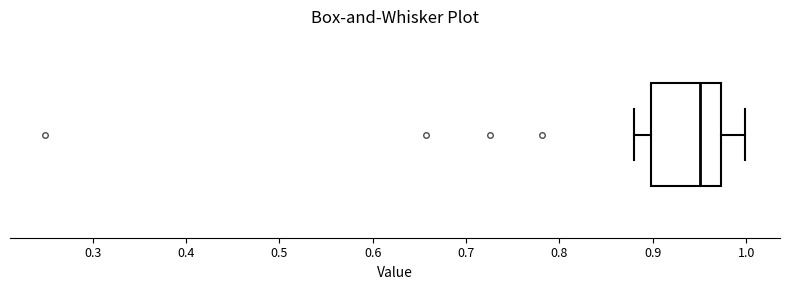

Transcribe this box plot: give where the median line is, the range the box spans, and where the two whiskers end, as read against the x-axis. The values are not printed on the chart, so give them approximately, as read against the axis.

median 0.95, box 0.90 to 0.97, whiskers 0.88 to 1.00